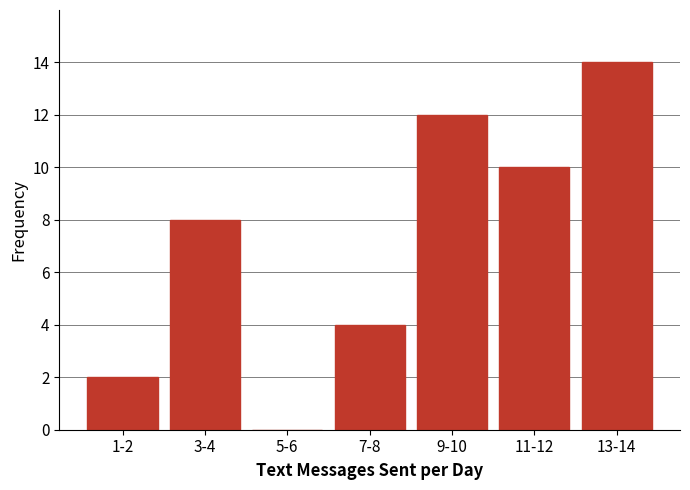

Reading left to right, extract all data points from this chart.

1-2=2	3-4=8	5-6=0	7-8=4	9-10=12	11-12=10	13-14=14